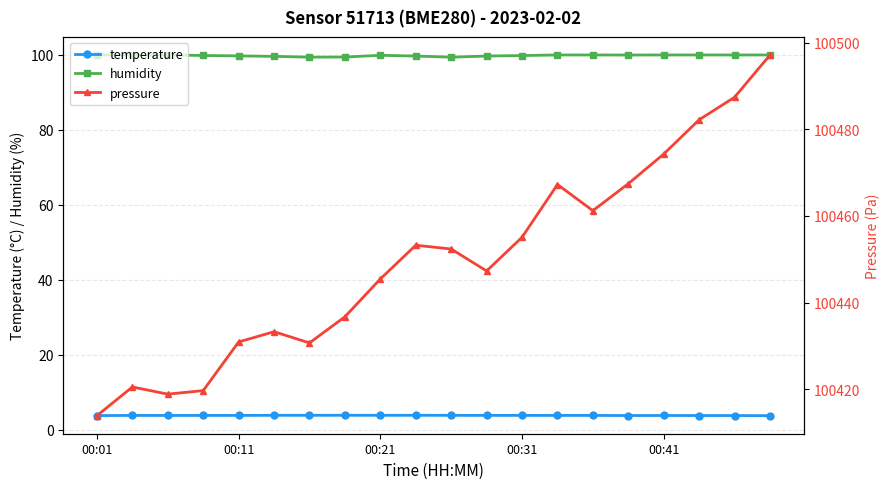

At how many categories does at least one series exceed 94485?

20